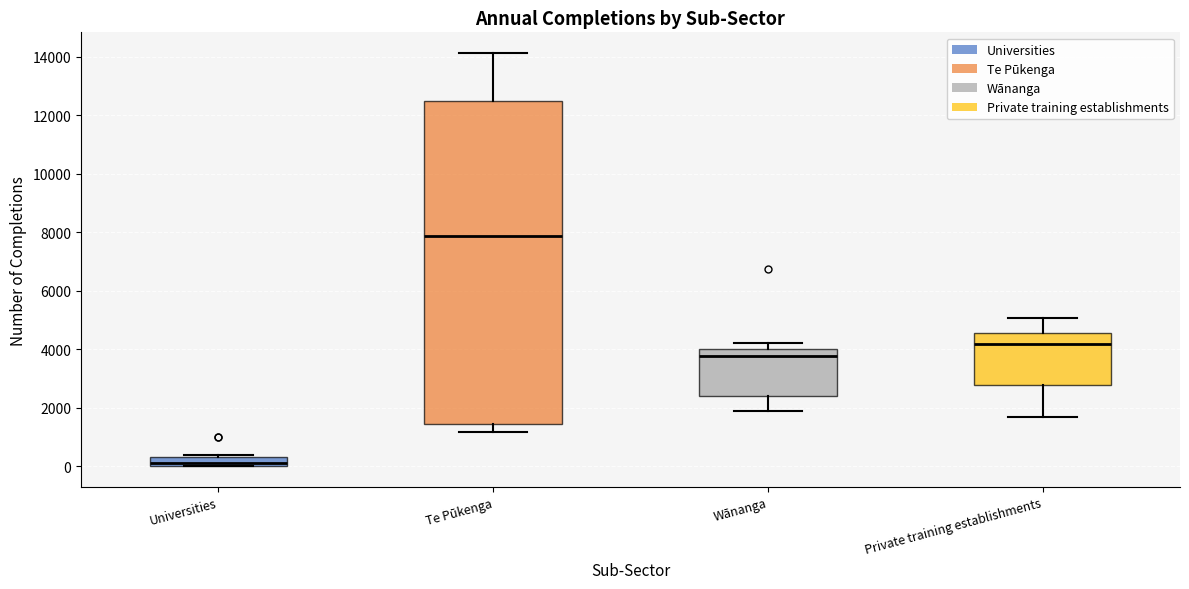

Reading left to right, transcribe this box plot: for each box, give where its median line is, the range the box spans, and where its two whiskers end, as read against the y-axis. The values are not printed on the chart, so give them approximately, as read against the axis.

Universities: median 200, box 0 to 400, whiskers 0 to 400
Te Pūkenga: median 7800, box 1400 to 12600, whiskers 1200 to 14200
Wānanga: median 3800, box 2400 to 4000, whiskers 1800 to 4200
Private training establishments: median 4200, box 2800 to 4600, whiskers 1600 to 5000